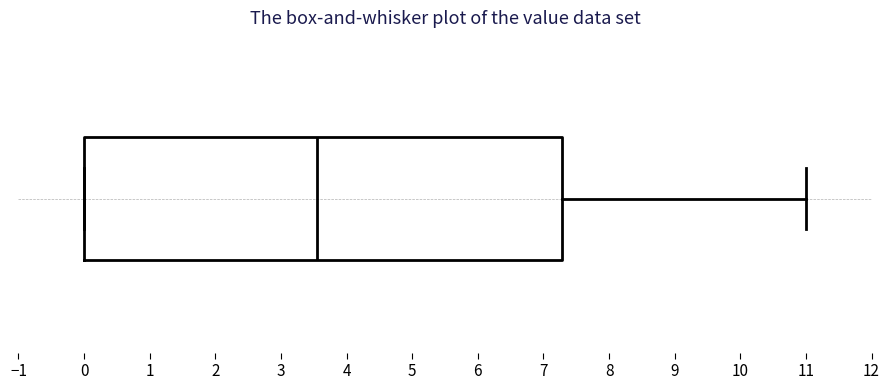

Transcribe this box plot: give where the median line is, the range the box spans, and where the two whiskers end, as read against the x-axis. The values are not printed on the chart, so give them approximately, as read against the axis.

median 3.6, box 0.0 to 7.3, whiskers 0.0 to 11.0